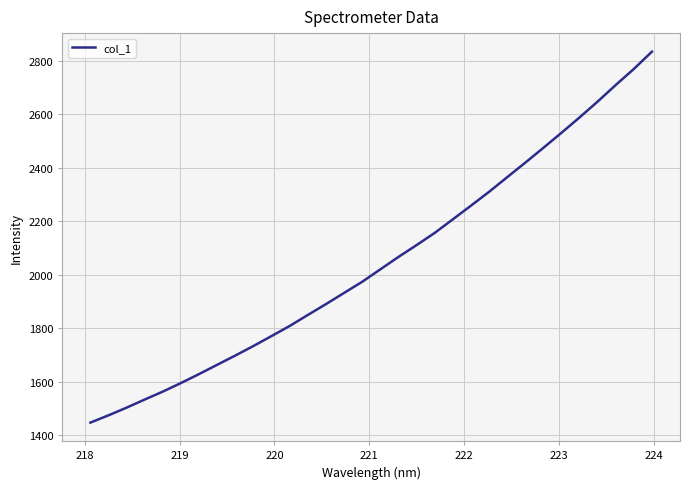

What is the smallest value displayed?

1447.9